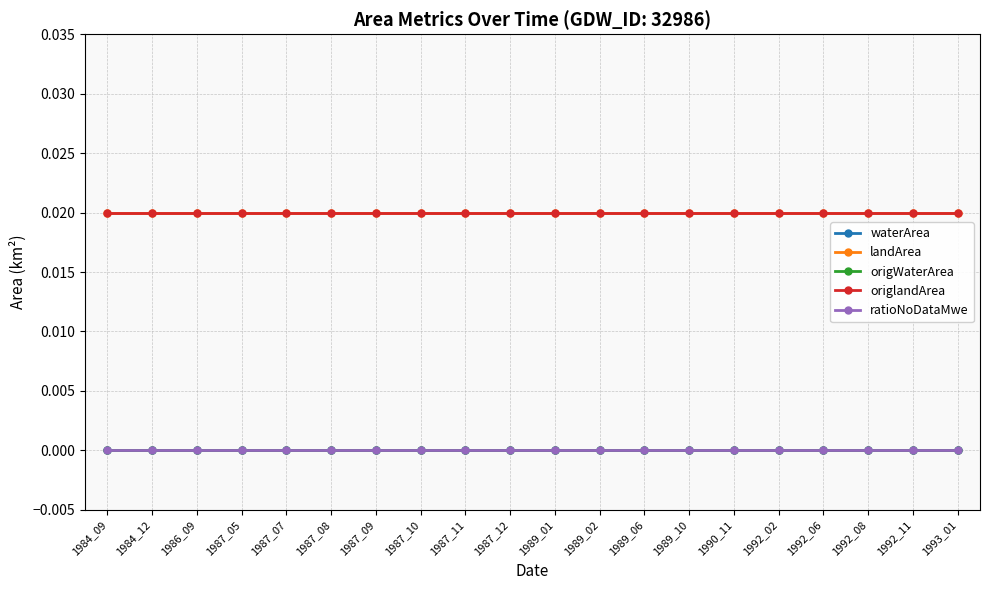

Is this an area chart (filled region under the line)?

No